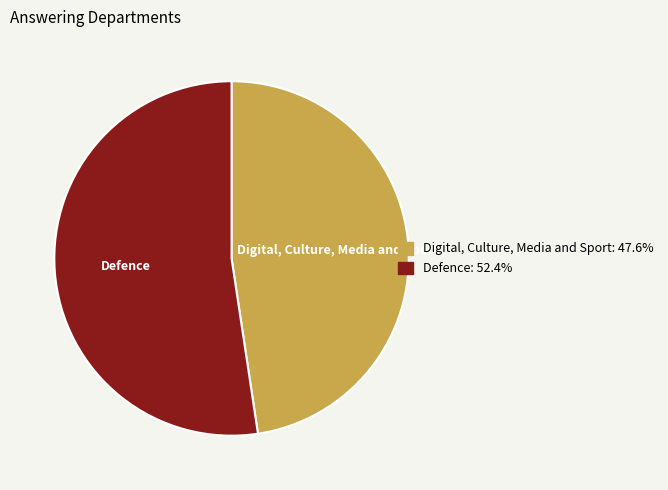

Which slice represents more than half of the pie?

Defence